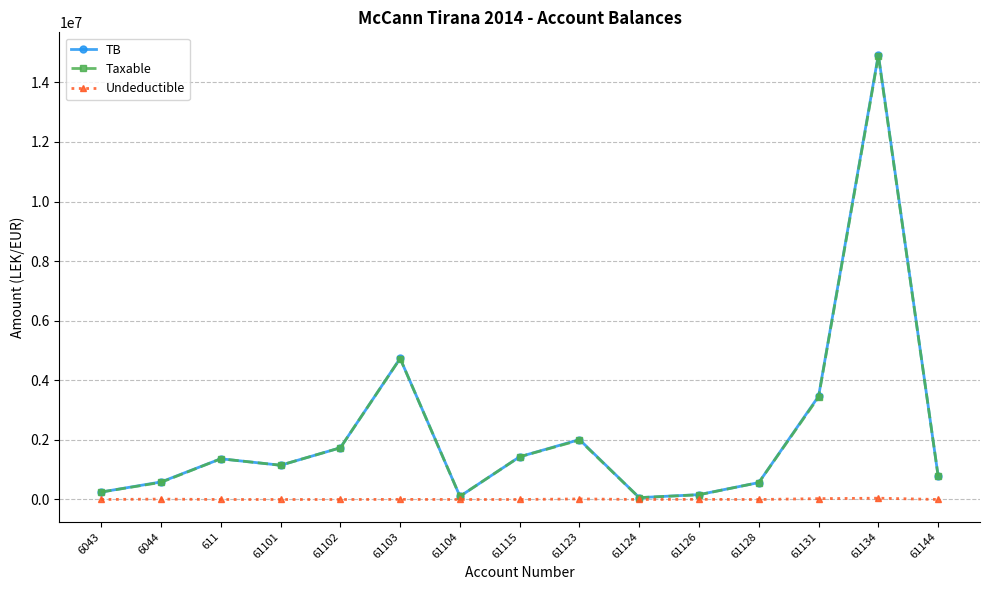

What is the total value across all series at 61101?

2298087.3